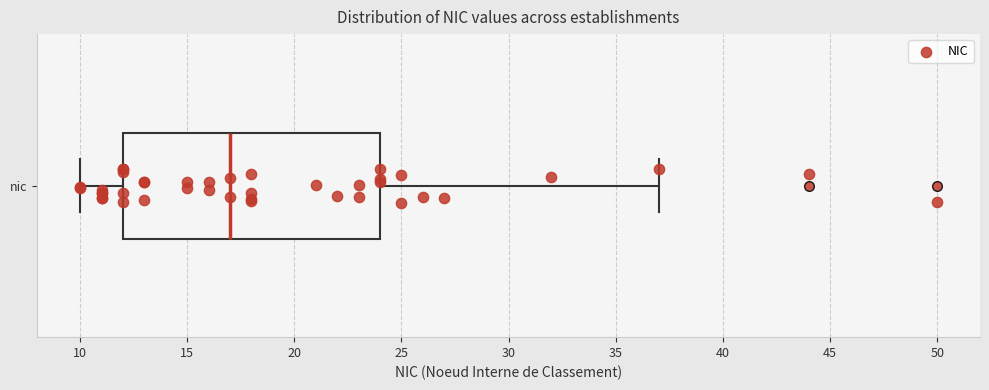

Read this box plot against the x-axis: the position of the median line, the range covered by the box, and the ends of both whiskers. The values are not printed on the chart, so give them approximately, as read against the axis.

median 17, box 12 to 24, whiskers 10 to 37